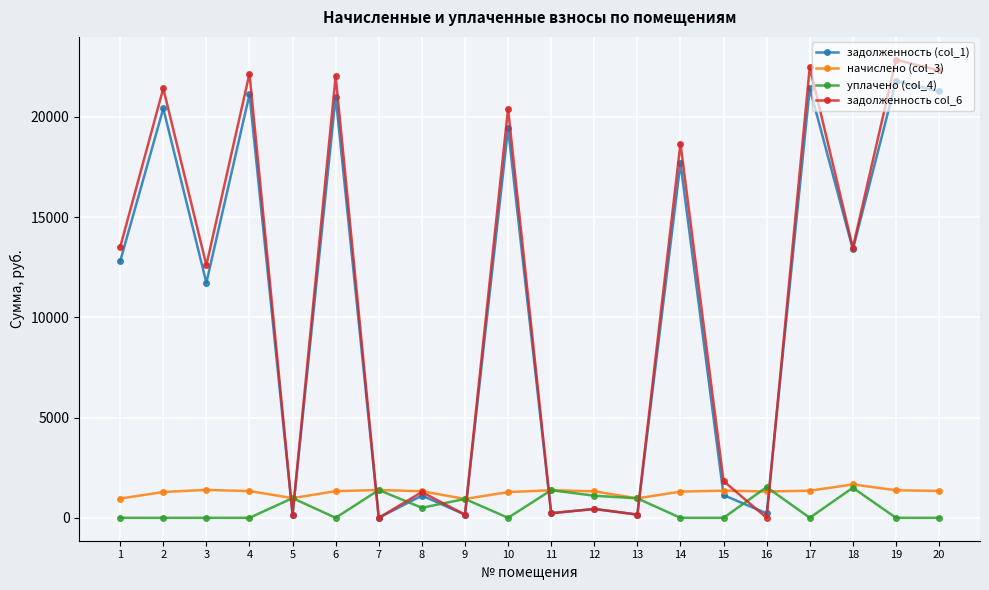

True or false: задолженность col_6 has more than 1 interior local peaks.

True